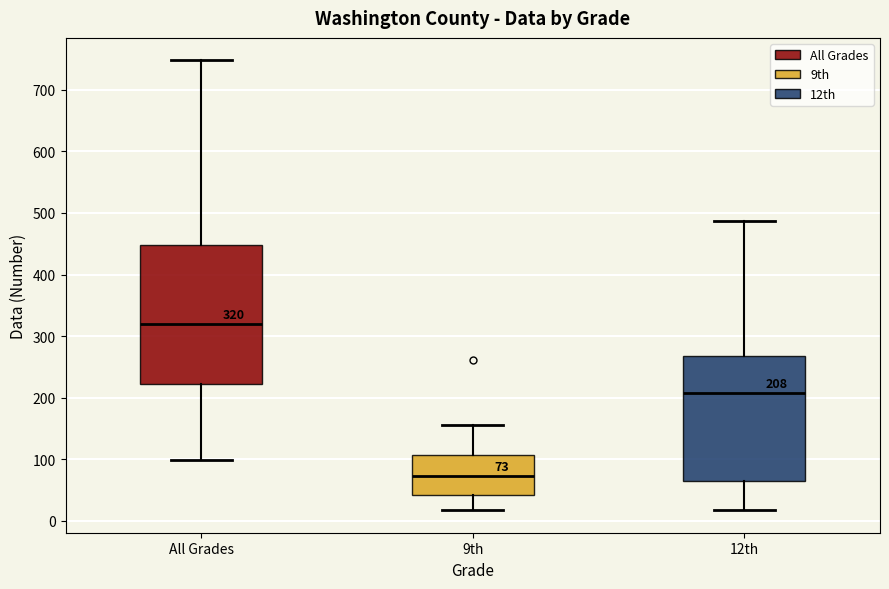

Which box's median line is the highest?

All Grades